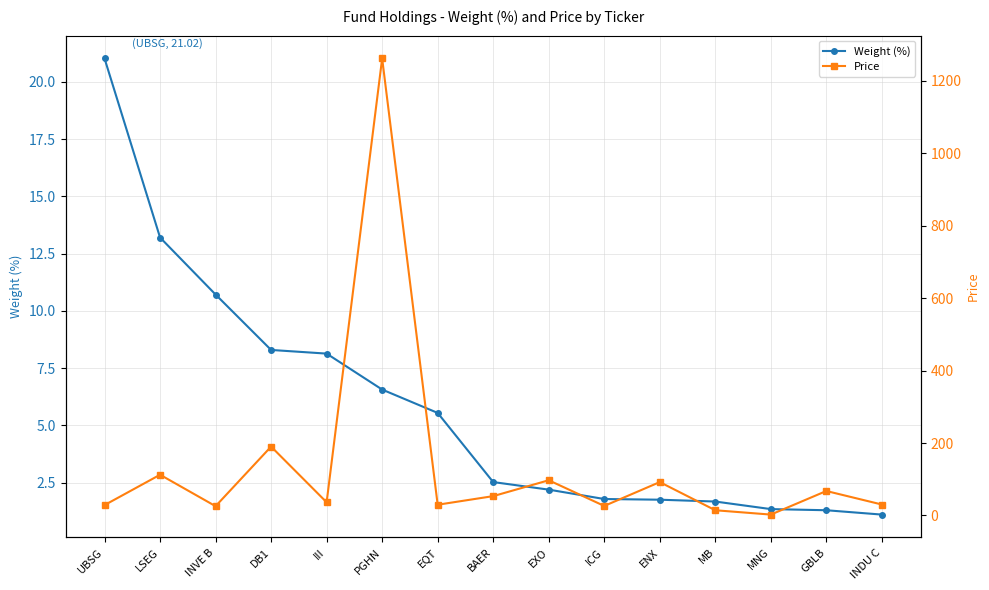

Reading left to right, what are all the values shown in this chart?

Weight (%): UBSG=21.0	LSEG=13.2	INVE B=10.7	DB1=8.3	III=8.1	PGHN=6.6	EQT=5.5	BAER=2.5	EXO=2.2	ICG=1.8	ENX=1.8	MB=1.7	MNG=1.3	GBLB=1.3	INDU C=1.1
Price: UBSG=28.6	LSEG=112.4	INVE B=25.6	DB1=190.1	III=36.4	PGHN=1261.3	EQT=29.6	BAER=53.4	EXO=97.2	ICG=26.3	ENX=92.2	MB=14.4	MNG=2.5	GBLB=67.5	INDU C=30.2